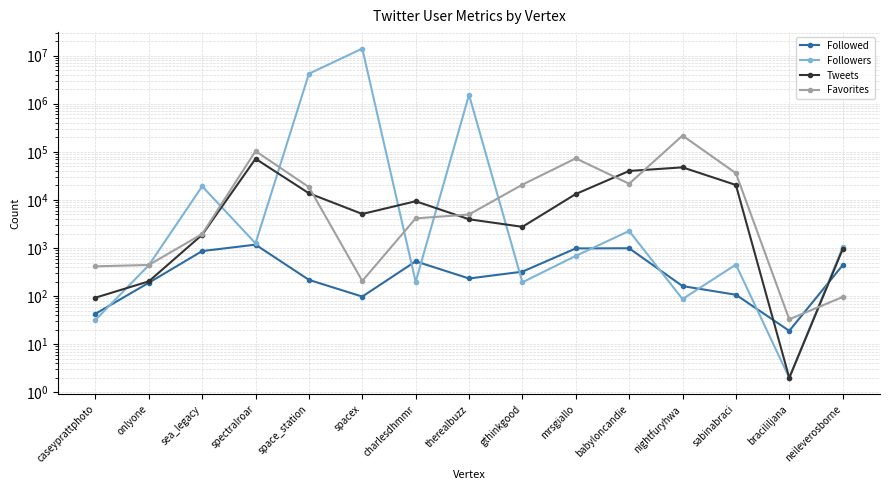

What is the value of the Followed point at the 1st from the left?

43